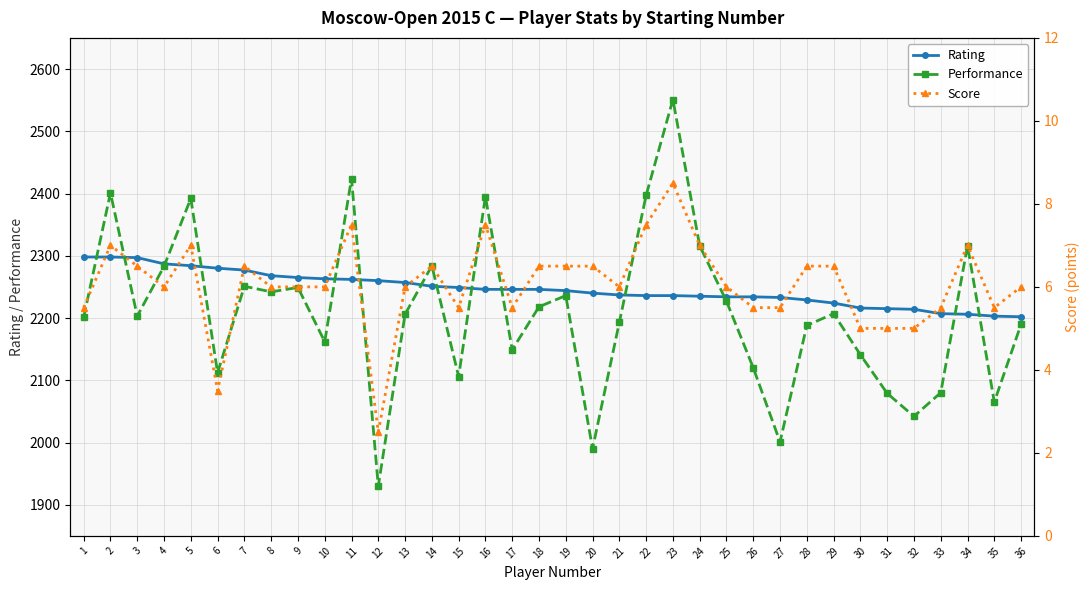

Which series has the largest range (max minus min)?

Performance